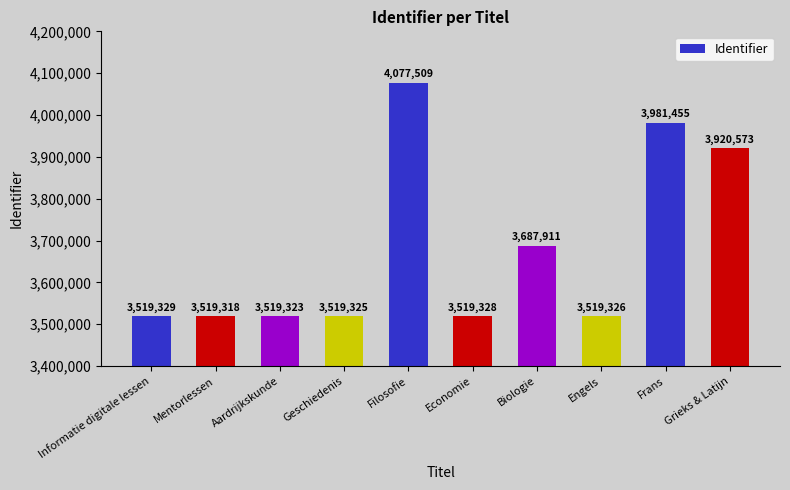

The chart shows a value of 3519326 at Engels. True or false?

True